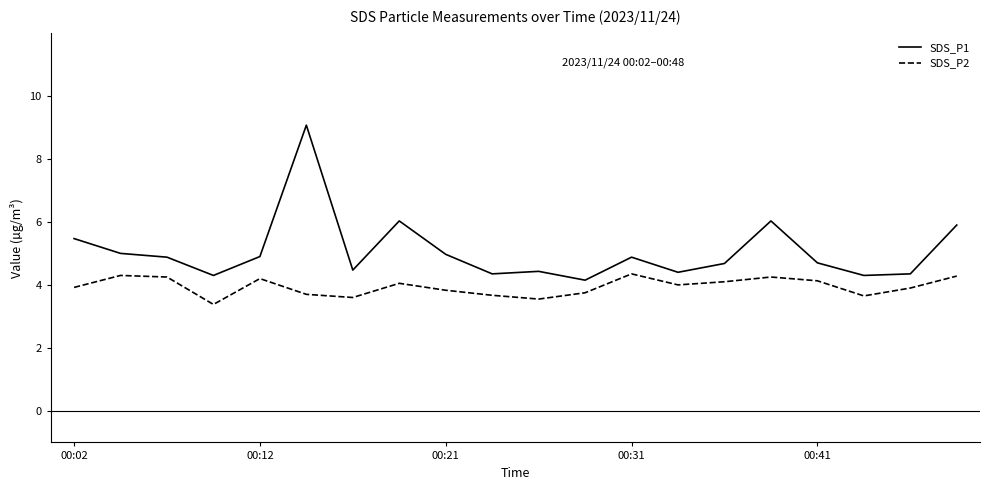

Is this an area chart (filled region under the line)?

No